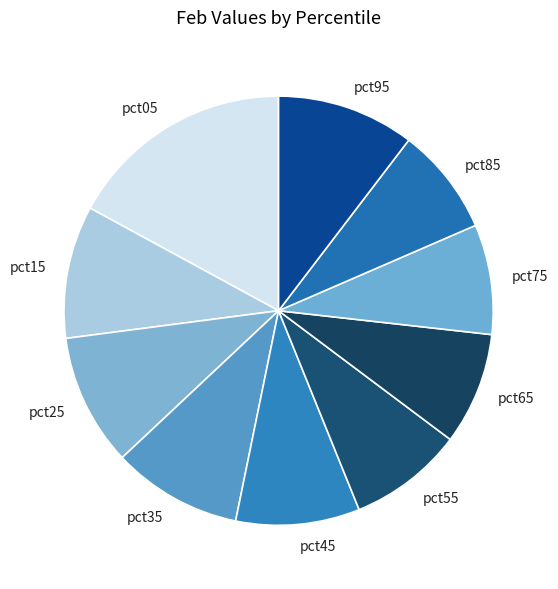

Which slice is the largest?

pct05